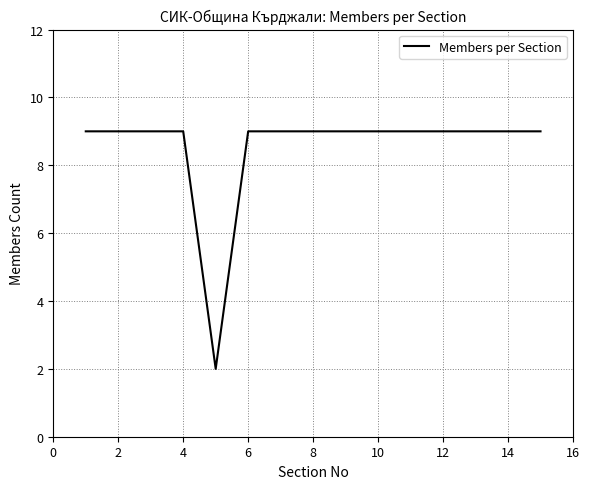

What is the smallest value displayed?

2